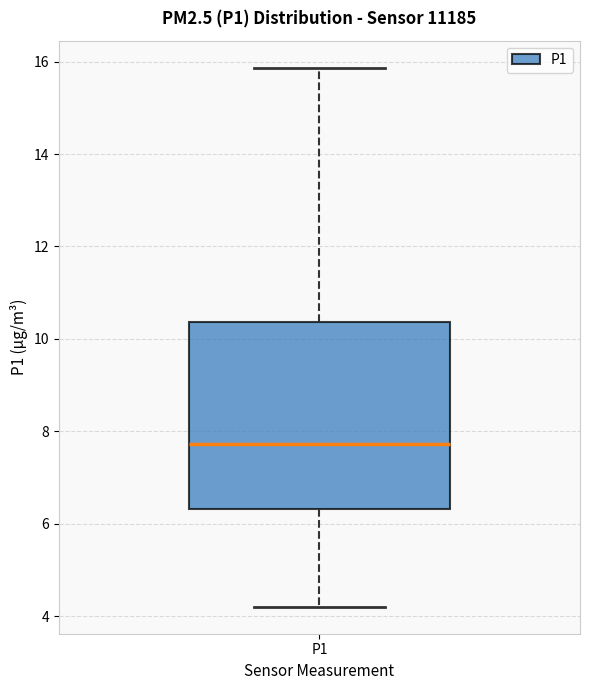

Transcribe this box plot: give where the median line is, the range the box spans, and where the two whiskers end, as read against the y-axis. The values are not printed on the chart, so give them approximately, as read against the axis.

median 7.8, box 6.4 to 10.4, whiskers 4.2 to 15.8